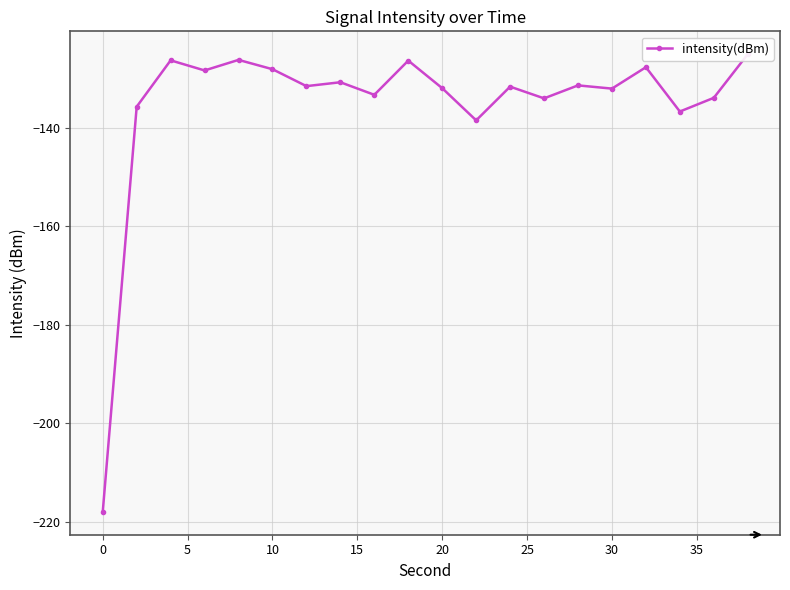

Is this an area chart (filled region under the line)?

No